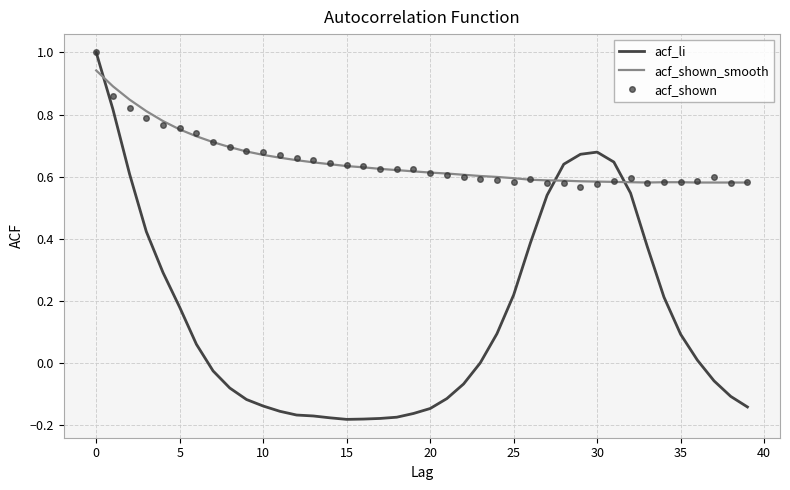

At how many categories does at least one series exceed 0?

40